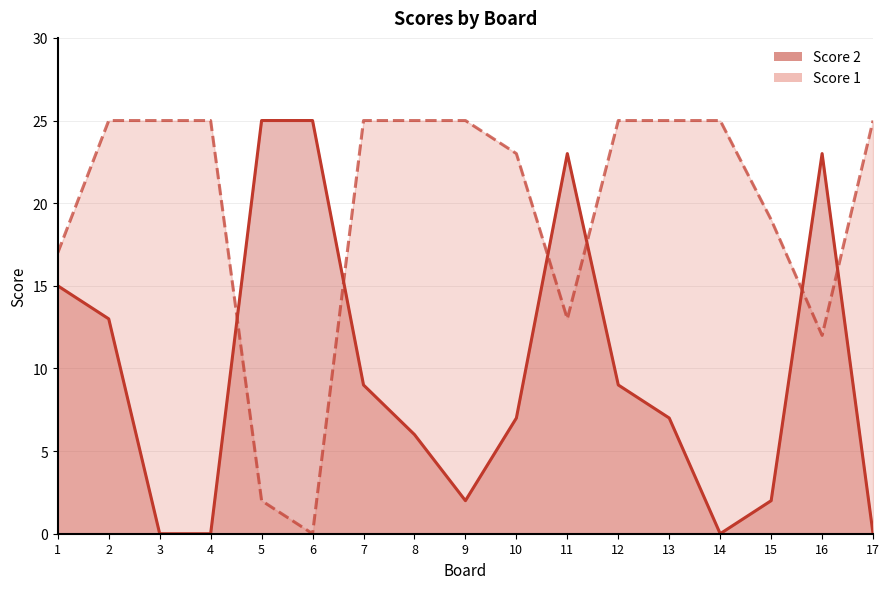

Which series has the largest total across all categories?

Score 1